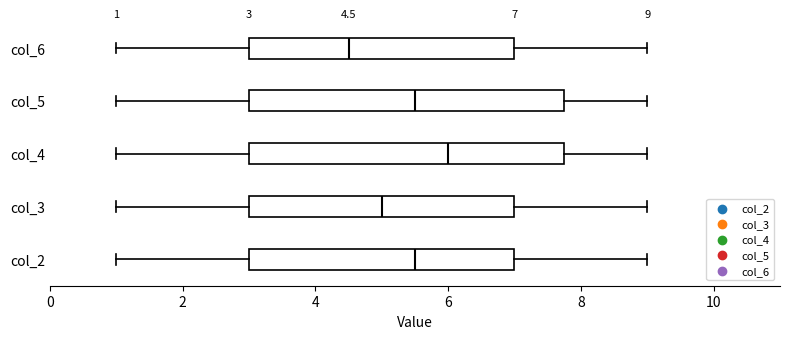

Which box's median line is the furthest to the left?

col_6